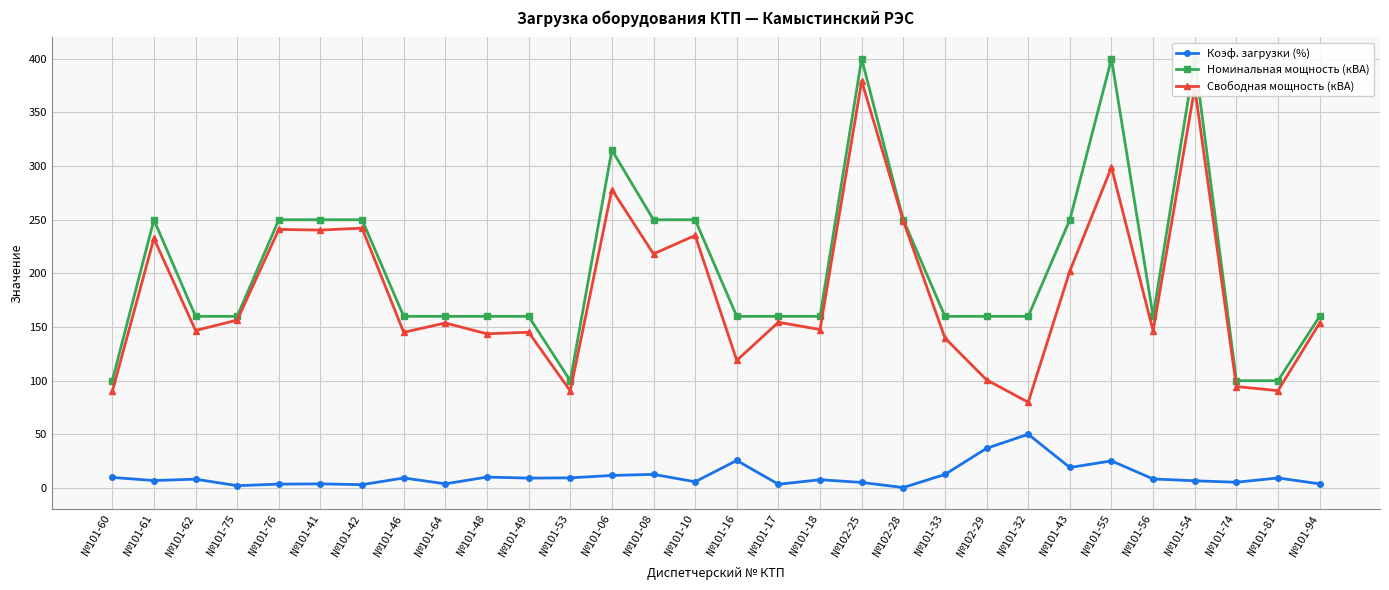

Rank the categories by Коэф. загрузки (%) value from highest to lowest.

№101-32, №102-29, №101-16, №101-55, №101-43, №101-08, №101-33, №101-06, №101-48, №101-60, №101-53, №101-81, №101-46, №101-49, №101-56, №101-62, №101-18, №101-61, №101-54, №101-10, №101-74, №102-25, №101-64, №101-94, №101-41, №101-76, №101-17, №101-42, №101-75, №102-28